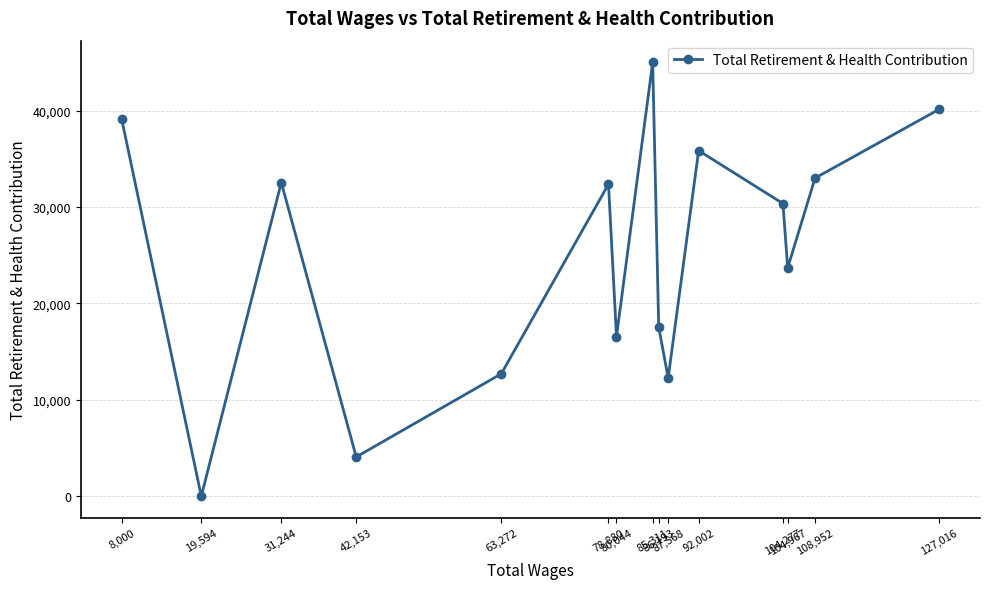

The value at 104,277 is 42079. True or false?

False